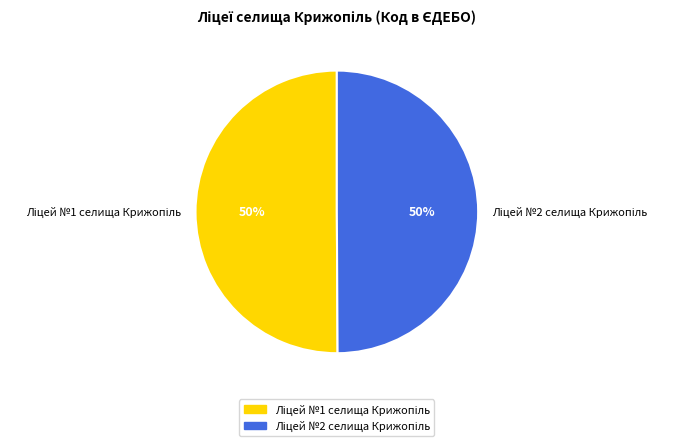

To the nearest percent, what is the average slice percentage?

50%